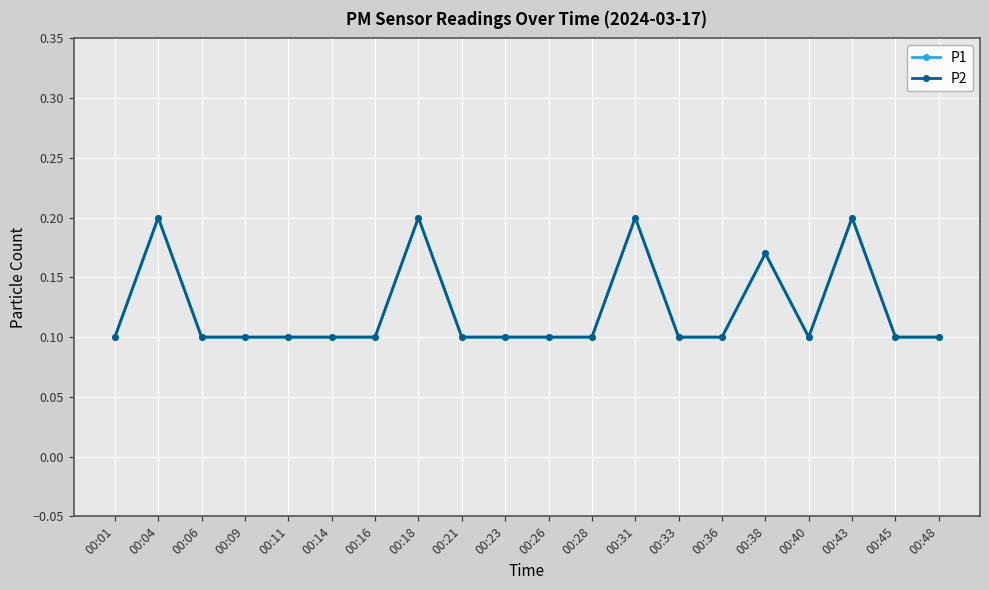

What is the minimum value for P2?

0.1